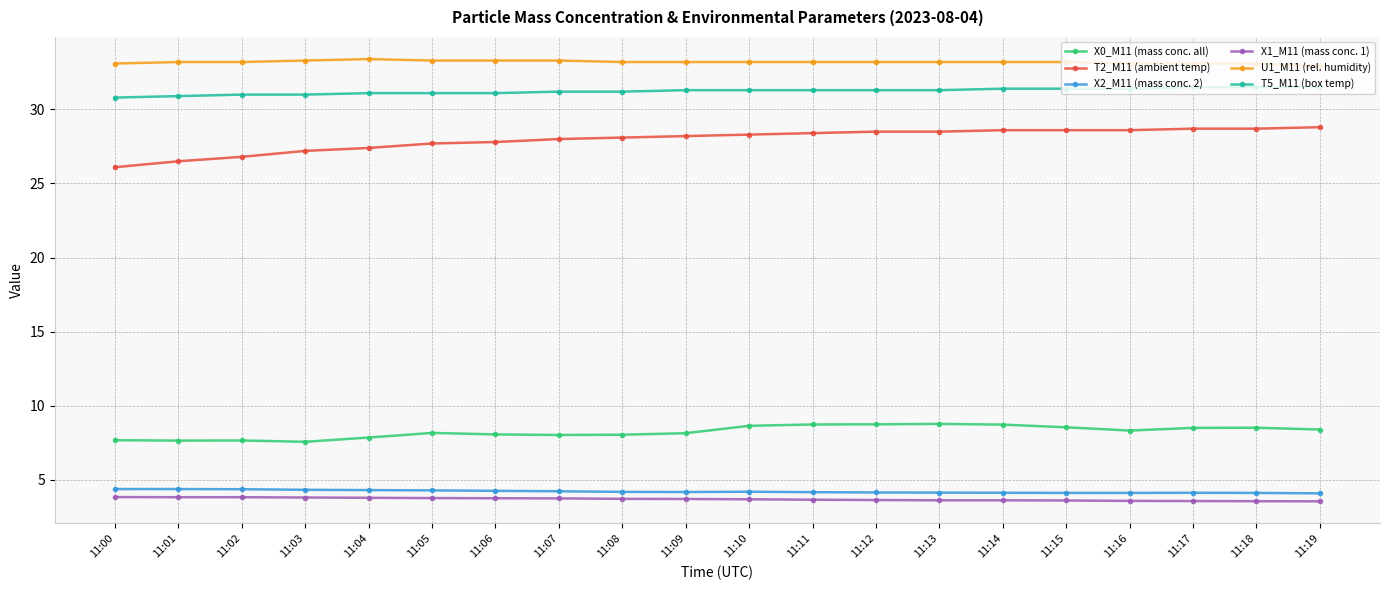

Which series has the largest total across all categories?

U1_M11 (rel. humidity)